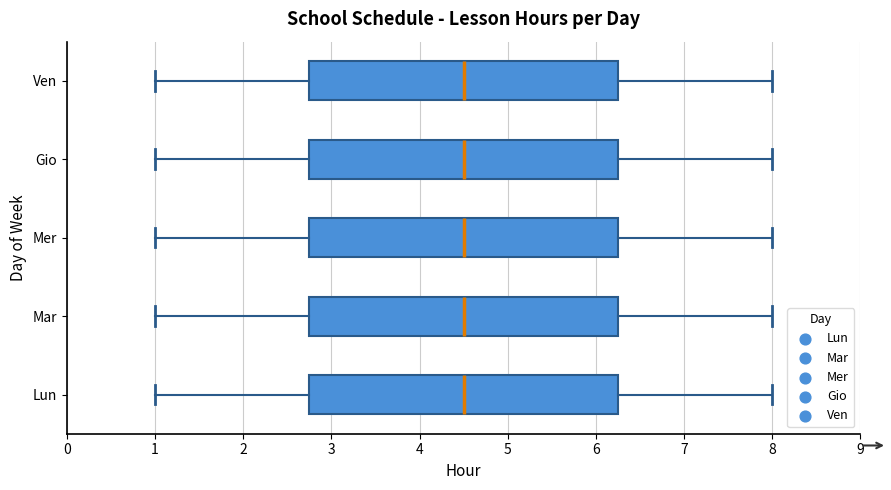

Where does the right whisker of the box for Mar end on the x-axis? The values are not printed on the chart, so give them approximately, as read against the axis.

8.0